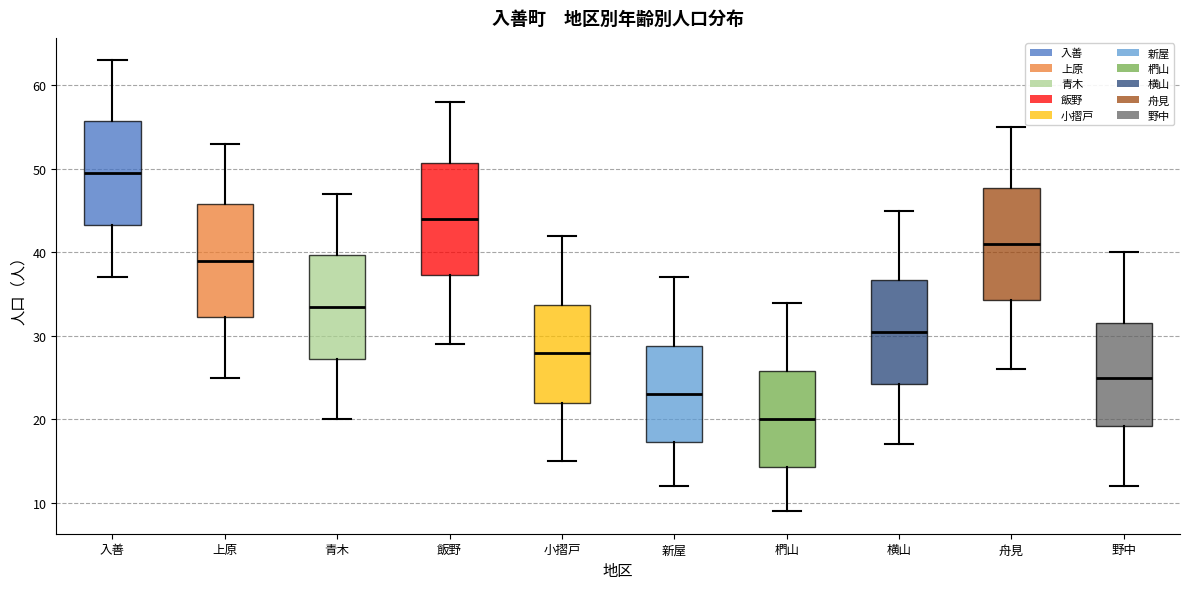

Reading left to right, transcribe this box plot: for each box, give where its median line is, the range the box spans, and where its two whiskers end, as read against the y-axis. The values are not printed on the chart, so give them approximately, as read against the axis.

入善: median 50, box 43 to 56, whiskers 37 to 63
上原: median 39, box 32 to 46, whiskers 25 to 53
青木: median 34, box 27 to 40, whiskers 20 to 47
飯野: median 44, box 37 to 51, whiskers 29 to 58
小摺戸: median 28, box 22 to 34, whiskers 15 to 42
新屋: median 23, box 17 to 29, whiskers 12 to 37
椚山: median 20, box 14 to 26, whiskers 9 to 34
横山: median 31, box 24 to 37, whiskers 17 to 45
舟見: median 41, box 34 to 48, whiskers 26 to 55
野中: median 25, box 19 to 32, whiskers 12 to 40